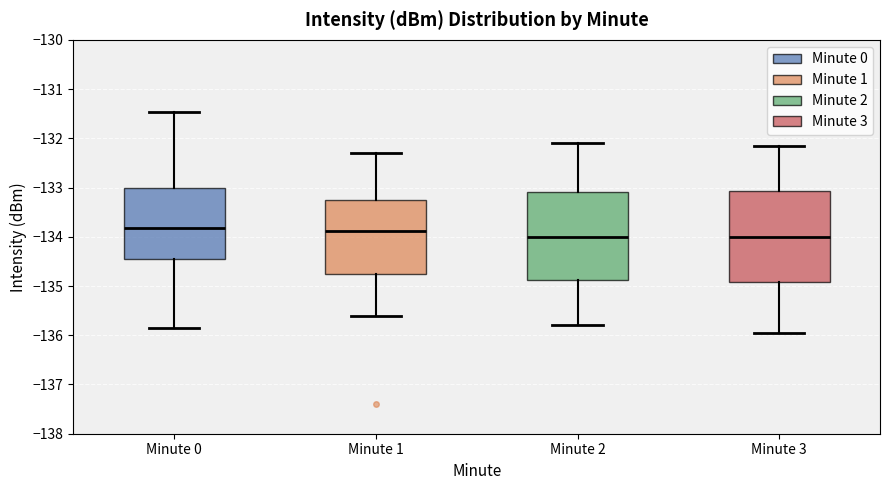

Reading left to right, transcribe this box plot: for each box, give where its median line is, the range the box spans, and where its two whiskers end, as read against the y-axis. The values are not printed on the chart, so give them approximately, as read against the axis.

Minute 0: median -133.8, box -134.5 to -133.0, whiskers -135.8 to -131.5
Minute 1: median -133.9, box -134.8 to -133.2, whiskers -135.6 to -132.3
Minute 2: median -134.0, box -134.9 to -133.1, whiskers -135.8 to -132.1
Minute 3: median -134.0, box -134.9 to -133.1, whiskers -135.9 to -132.1